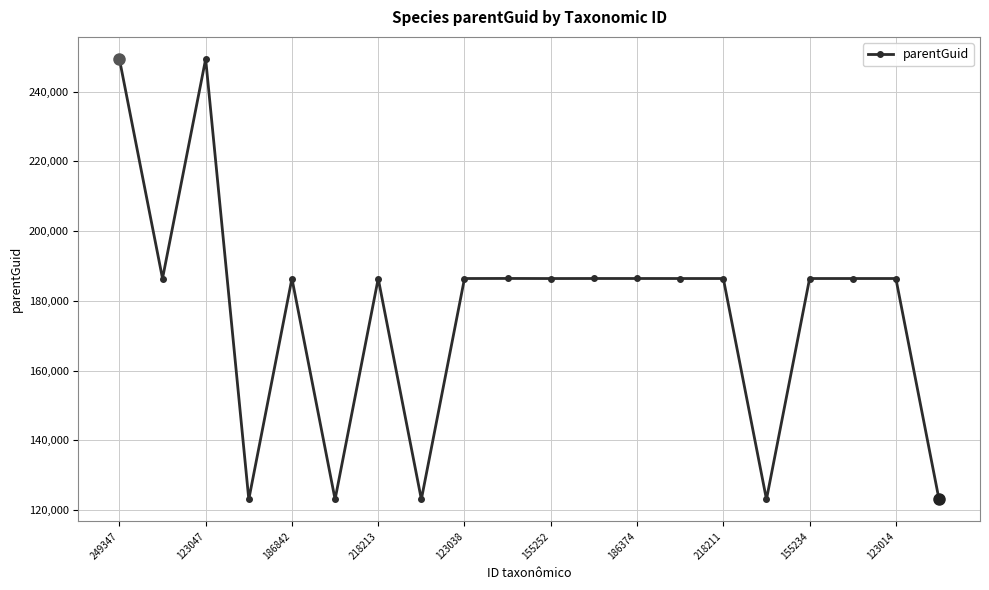

What is the value of the 8th point from the left?

123042